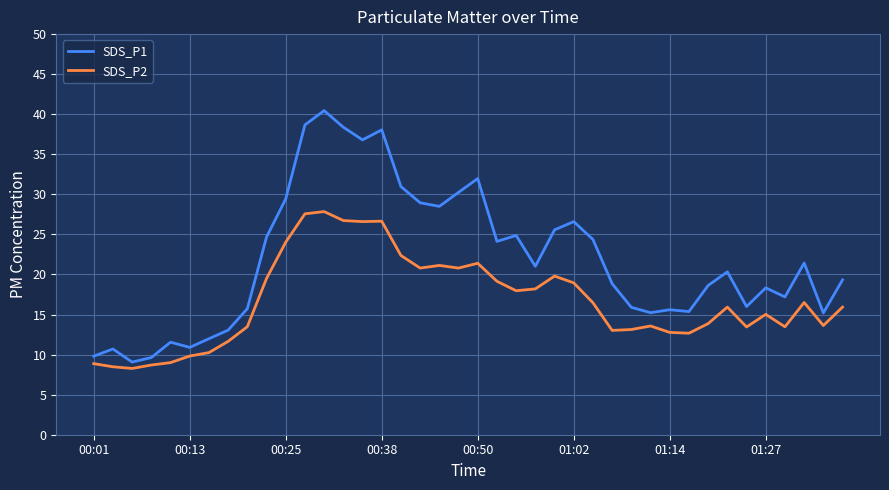

What is the maximum value shown in the chart?

40.5